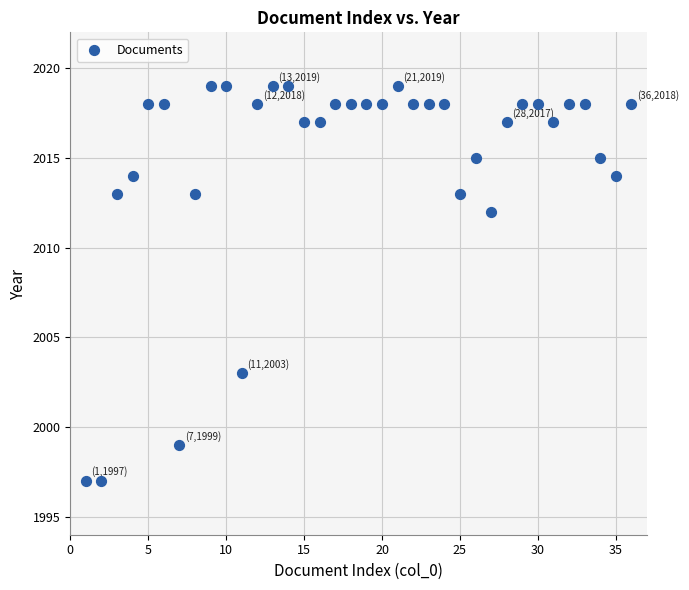

What Y value in the scatter plot is closest to 2008?

2012